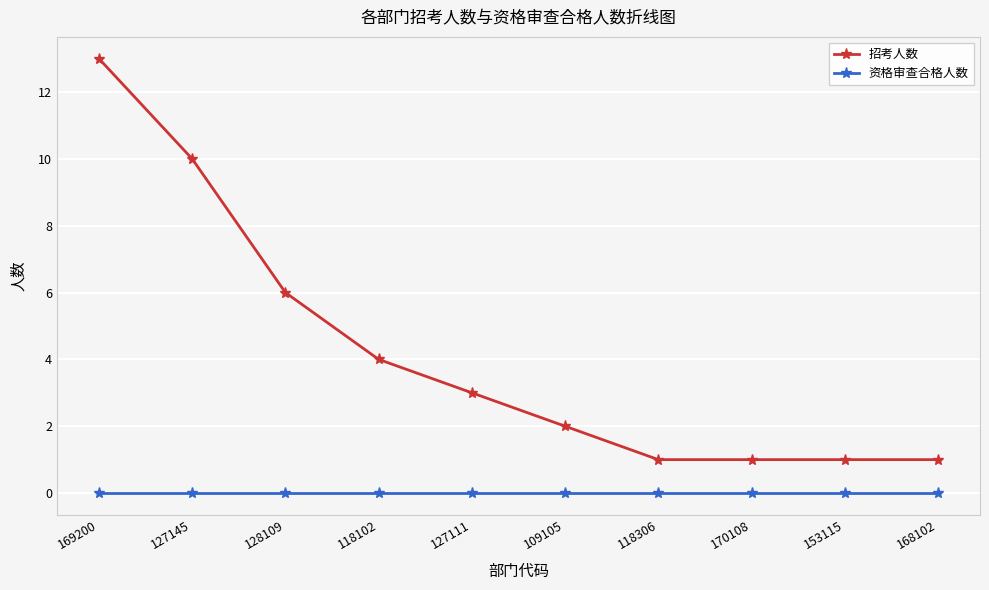

What is the label of the 6th point from the left?

109105